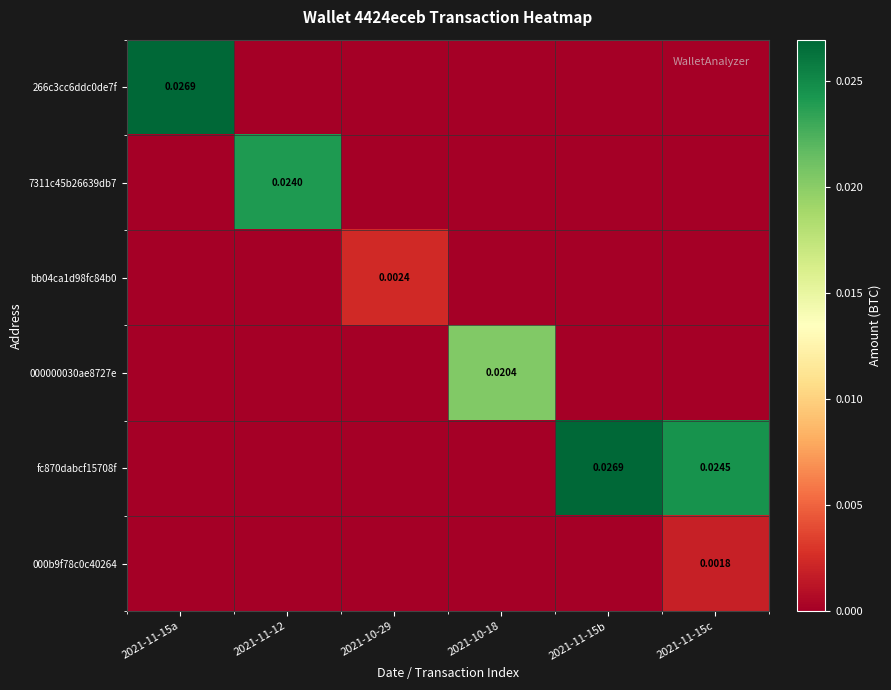

Is it true that bb04ca1d98fc84b0 equals 0.0 at 2021-11-15c?

True